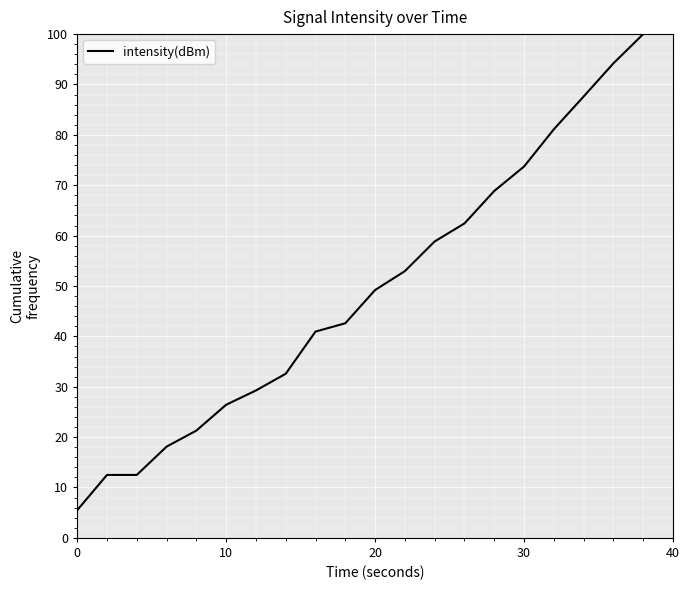

What is the maximum value shown in the chart?

100.0